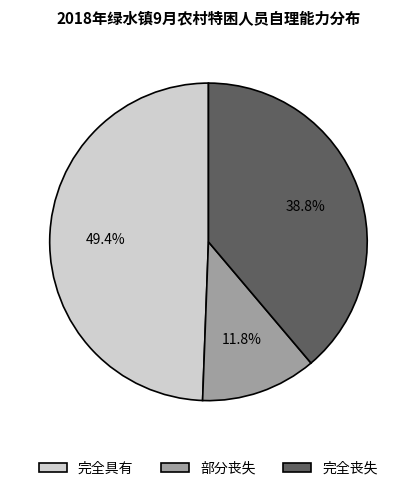

True or false: 完全丧失 accounts for 39% of the total.

True